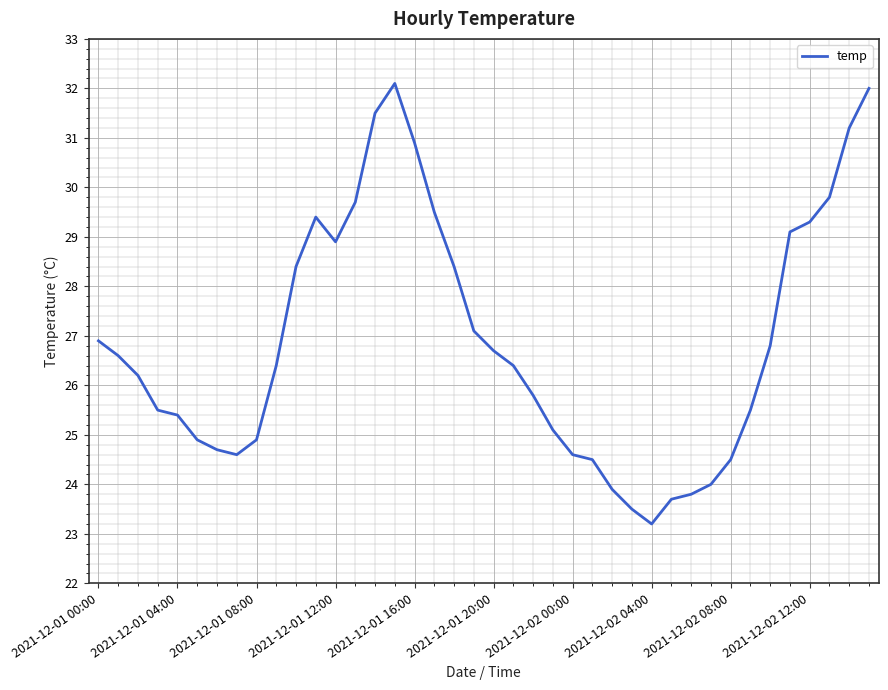

What is the difference between the maximum and minimum values?

8.9